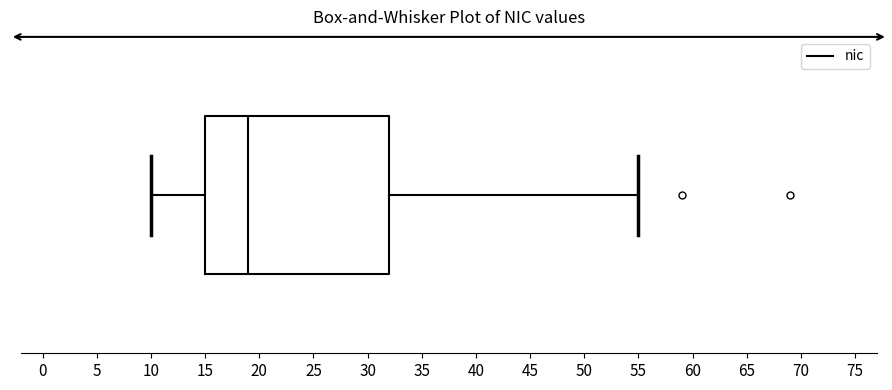

Transcribe this box plot: give where the median line is, the range the box spans, and where the two whiskers end, as read against the x-axis. The values are not printed on the chart, so give them approximately, as read against the axis.

median 19, box 15 to 32, whiskers 10 to 55